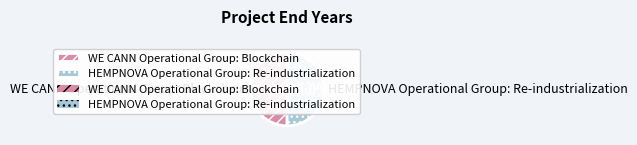

What portion of the pie excludes WE CANN Operational Group: Blockchain?

50.0%